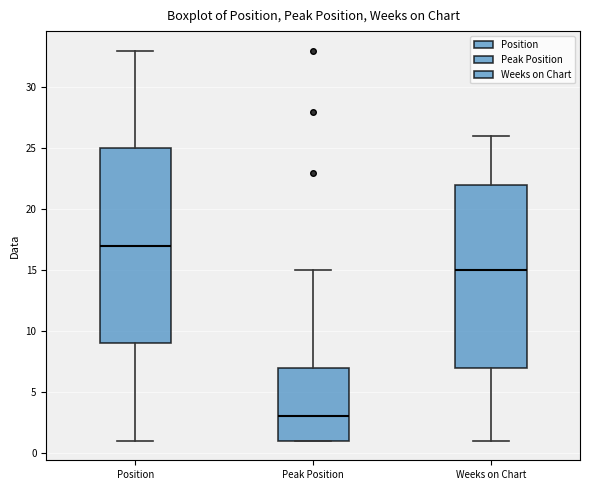

Reading left to right, transcribe this box plot: for each box, give where its median line is, the range the box spans, and where its two whiskers end, as read against the y-axis. The values are not printed on the chart, so give them approximately, as read against the axis.

Position: median 17, box 9 to 25, whiskers 1 to 33
Peak Position: median 3, box 1 to 7, whiskers 1 to 15
Weeks on Chart: median 15, box 7 to 22, whiskers 1 to 26